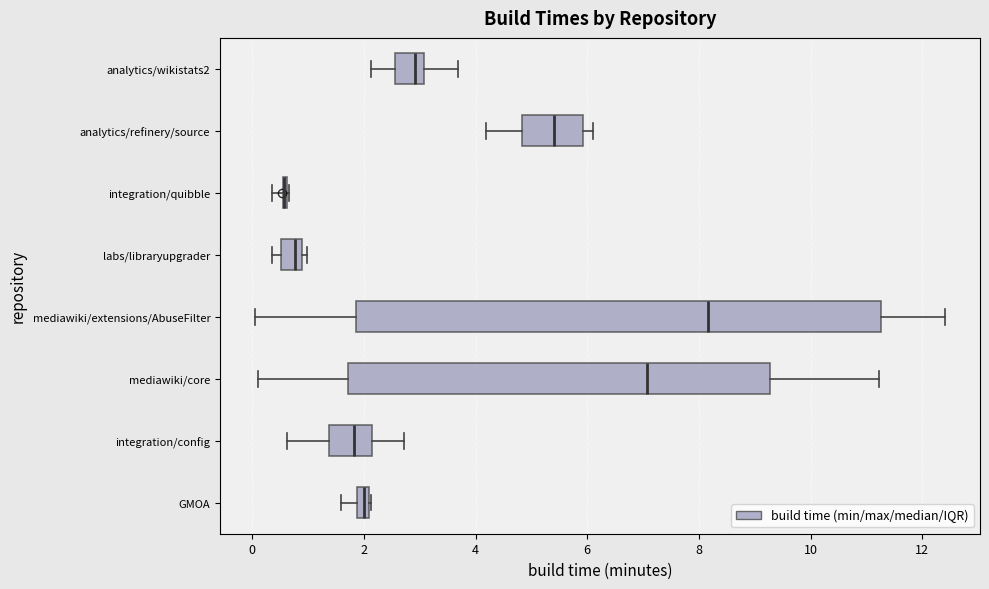

Where is the right edge of the box for analytics/refinery/source on the x-axis? The values are not printed on the chart, so give them approximately, as read against the axis.

6.0